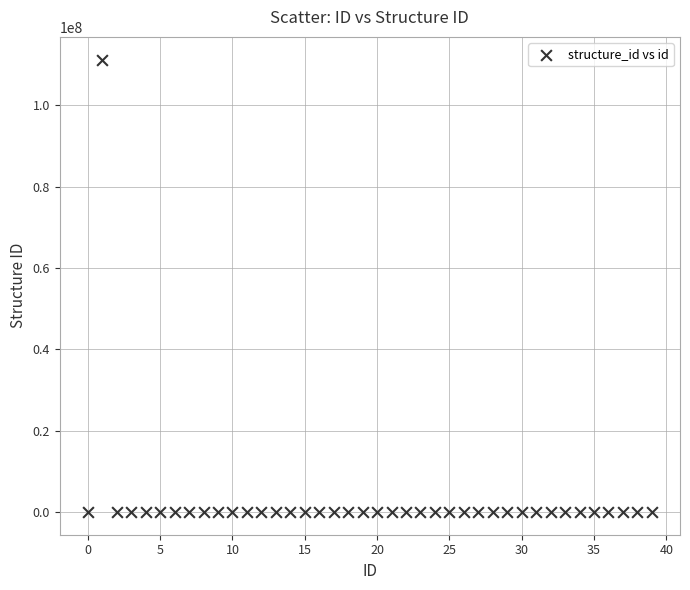

What is the range of Y values (max minus min)?

111220770